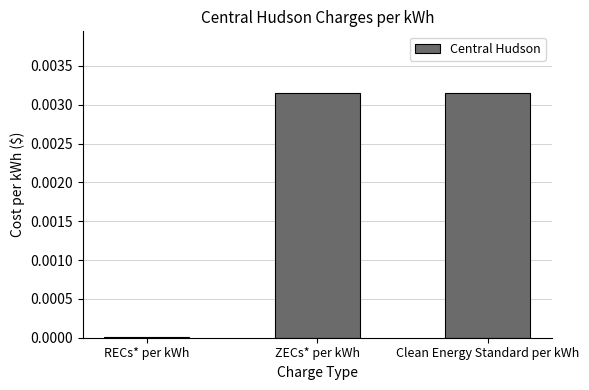

Which has a higher value, RECs* per kWh or Clean Energy Standard per kWh?

Clean Energy Standard per kWh